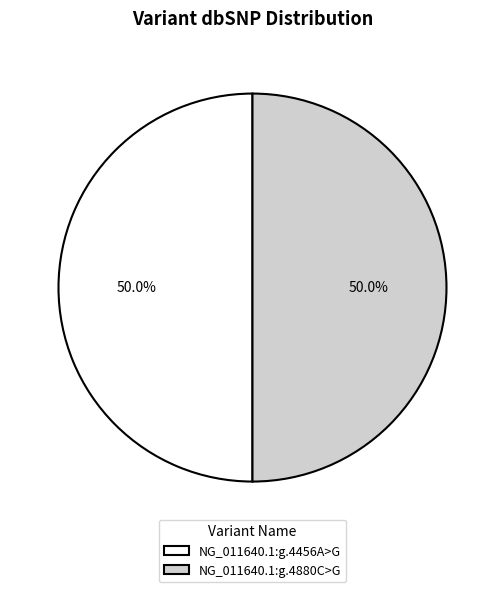

How many segments does this pie chart have?

2